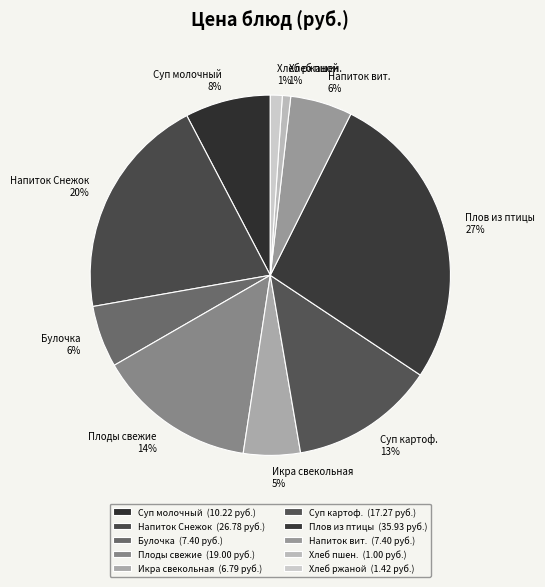

Between Напиток Снежок 20% and Хлеб ржаной 1%, which is larger?

Напиток Снежок 20%